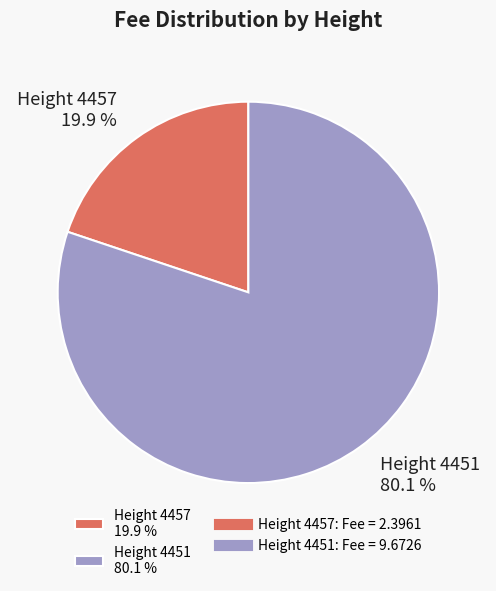

What is the total percentage of Height 4457 19.9 % and Height 4451 80.1 %?

100.0%